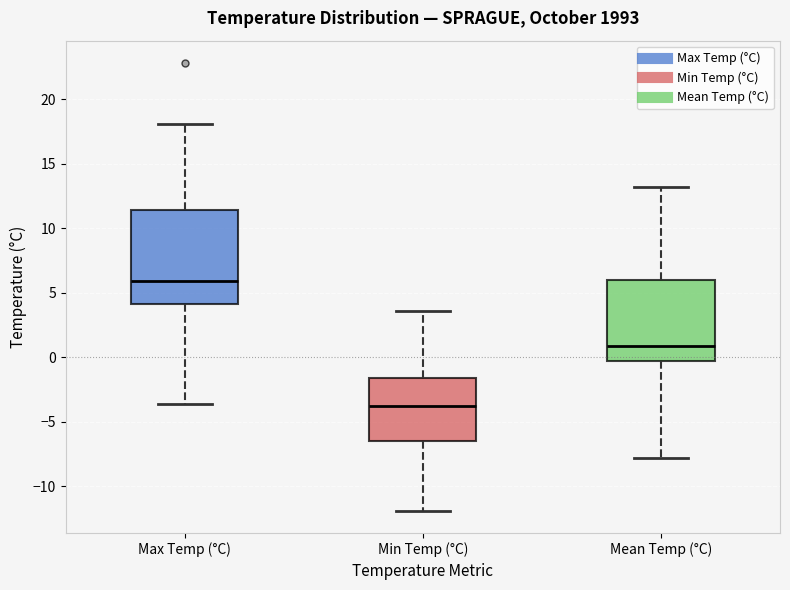

Reading left to right, transcribe this box plot: for each box, give where its median line is, the range the box spans, and where its two whiskers end, as read against the y-axis. The values are not printed on the chart, so give them approximately, as read against the axis.

Max Temp (°C): median 6.0, box 4.0 to 11.5, whiskers -3.5 to 18.0
Min Temp (°C): median -4.0, box -6.5 to -1.5, whiskers -12.0 to 3.5
Mean Temp (°C): median 1.0, box -0.5 to 6.0, whiskers -8.0 to 13.0